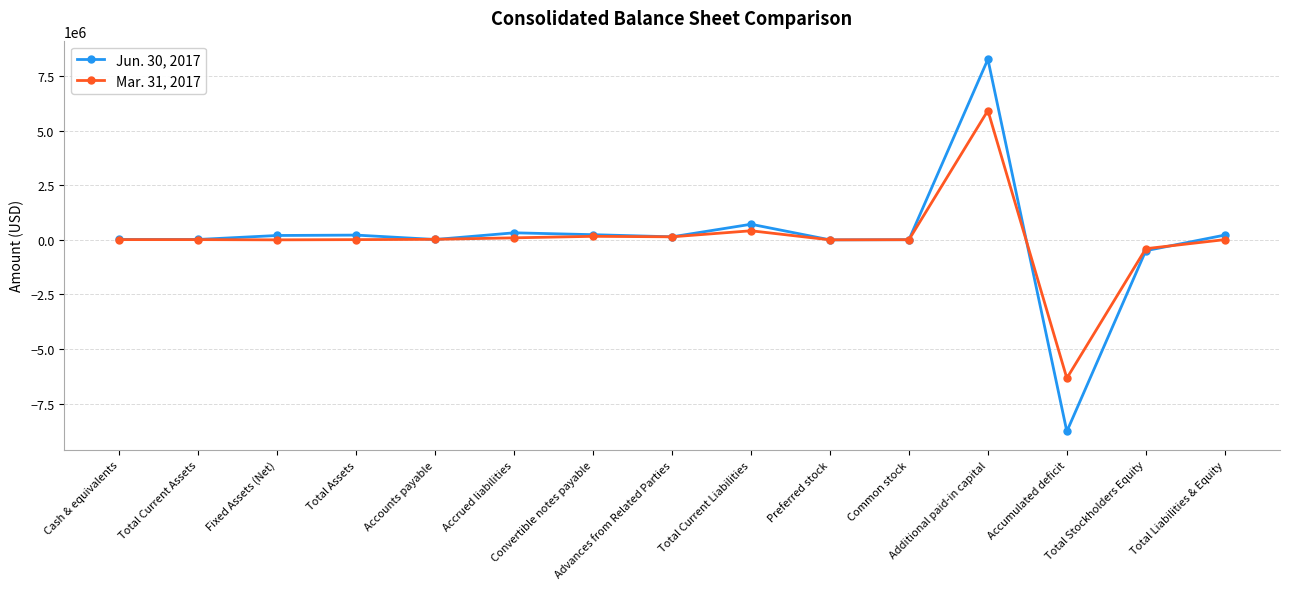

Which label corresponds to the largest value in the chart?

Additional paid-in capital